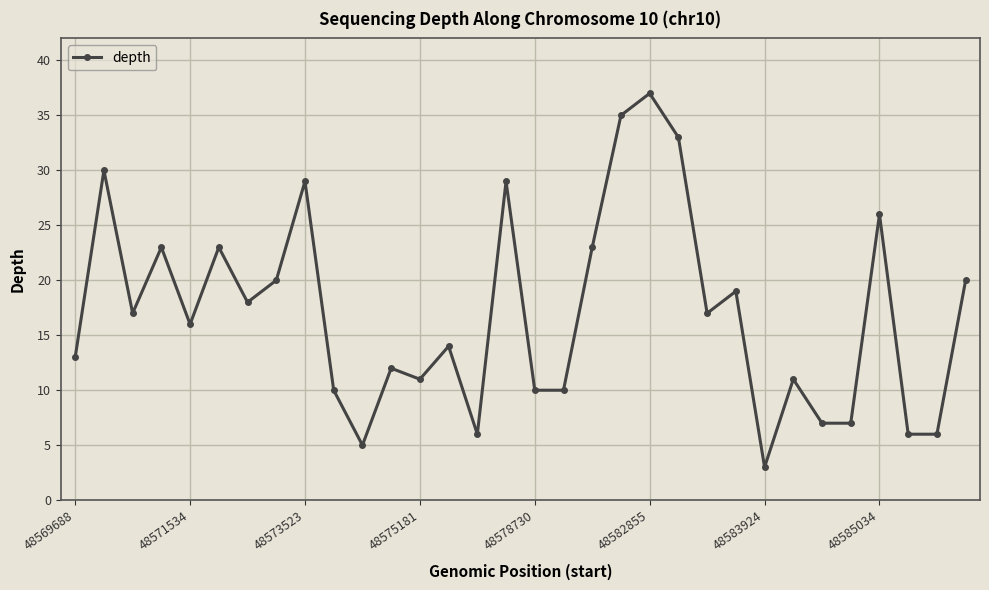

How many series are shown in this chart?

1